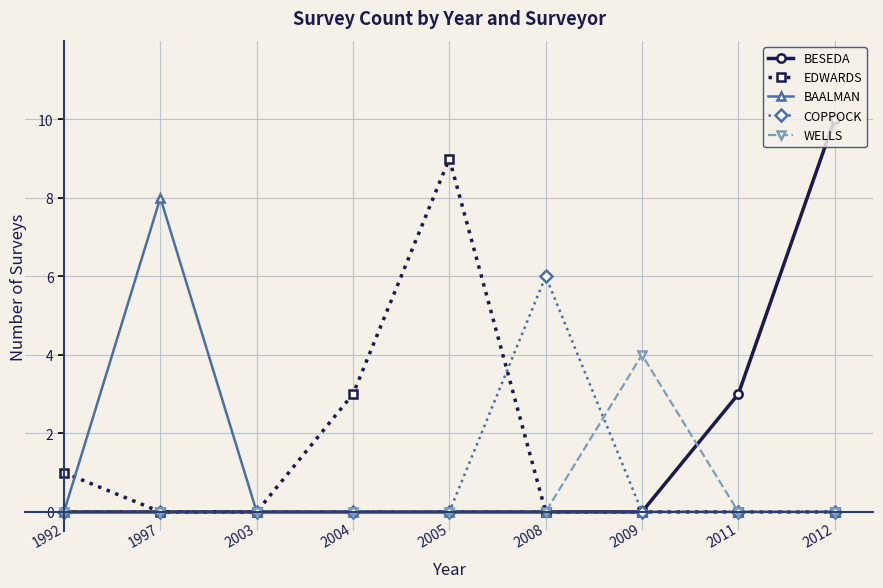

What is the total value across all series at 2011?

3